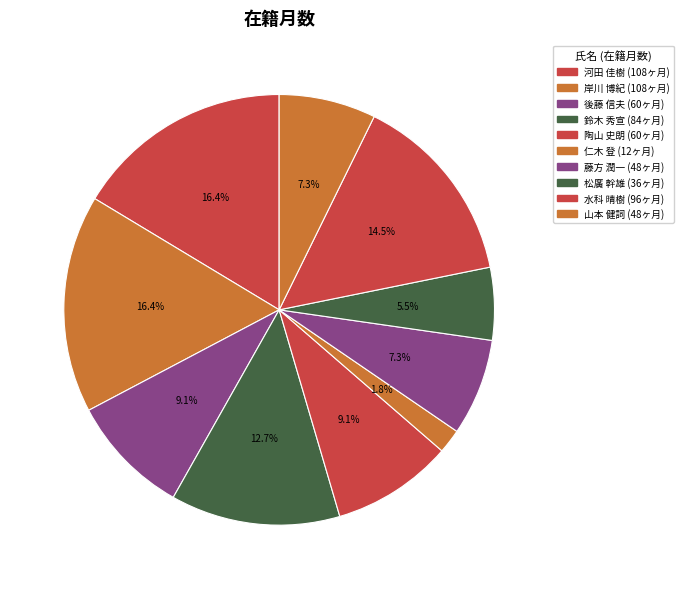

Which slice is the largest?

河田 佳樹